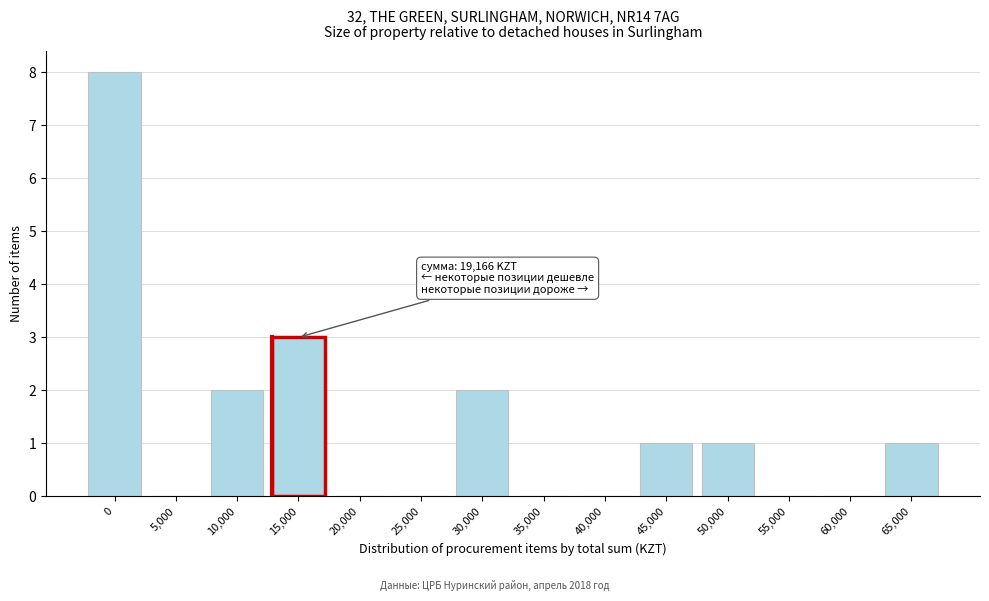

Reading left to right, transcribe all the data shown in this chart.

0=8	5,000=0	10,000=2	15,000=3	20,000=0	25,000=0	30,000=2	35,000=0	40,000=0	45,000=1	50,000=1	55,000=0	60,000=0	65,000=1